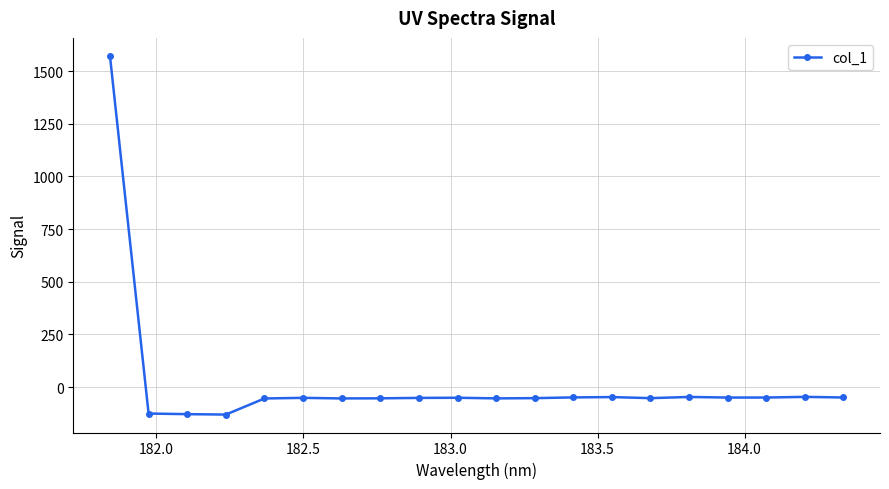

True or false: the data has more than 0 interior local peaks.

True